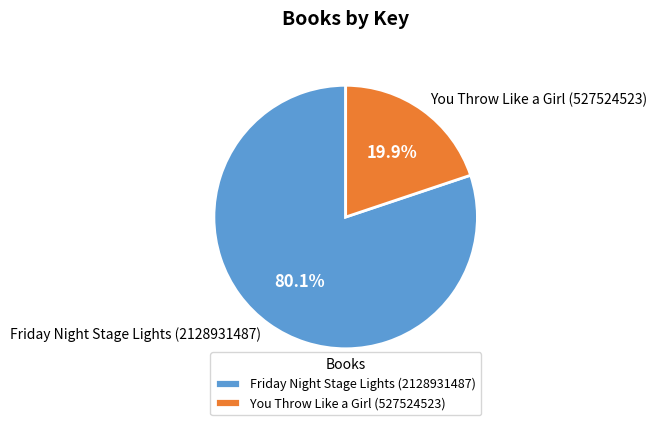

Is it true that You Throw Like a Girl (527524523) is 6% of the pie?

False